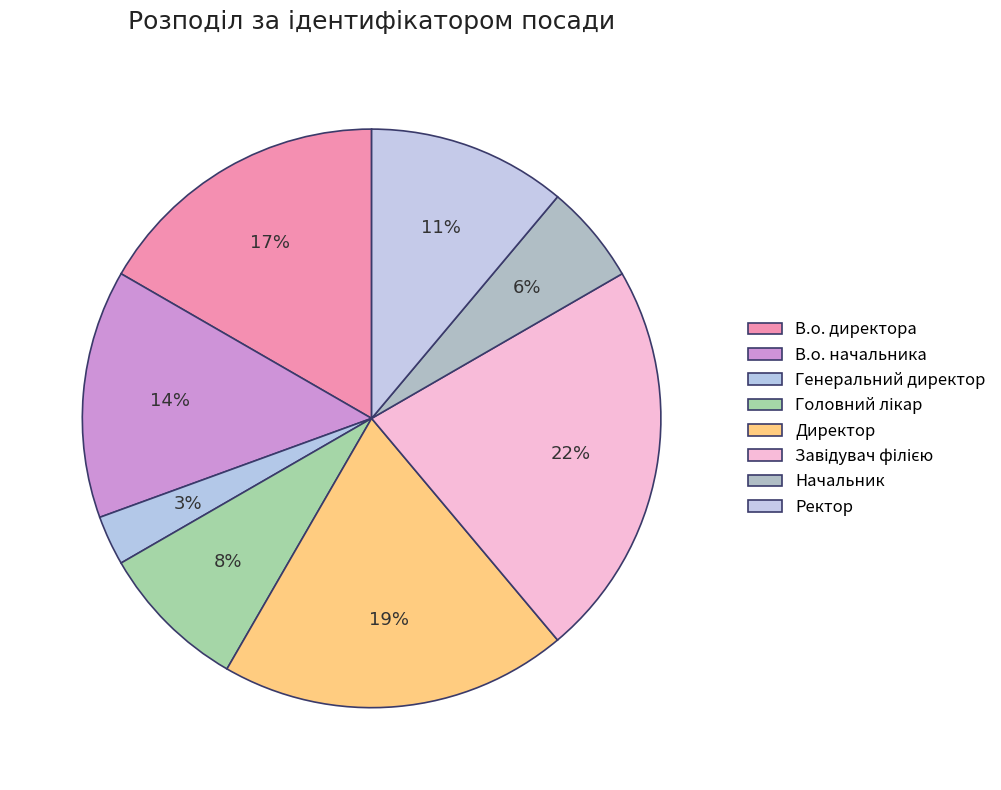

What is the smallest slice in the pie chart?

Генеральний директор